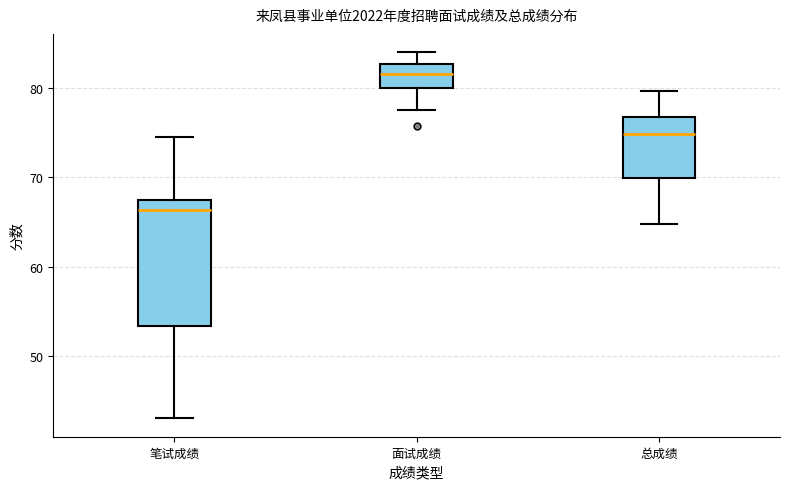

Reading left to right, read every box against the y-axis: the position of its median line, the range the box covers, and the ends of its whiskers. The values are not printed on the chart, so give them approximately, as read against the axis.

笔试成绩: median 66, box 53 to 68, whiskers 43 to 75
面试成绩: median 82, box 80 to 83, whiskers 78 to 84
总成绩: median 75, box 70 to 77, whiskers 65 to 80